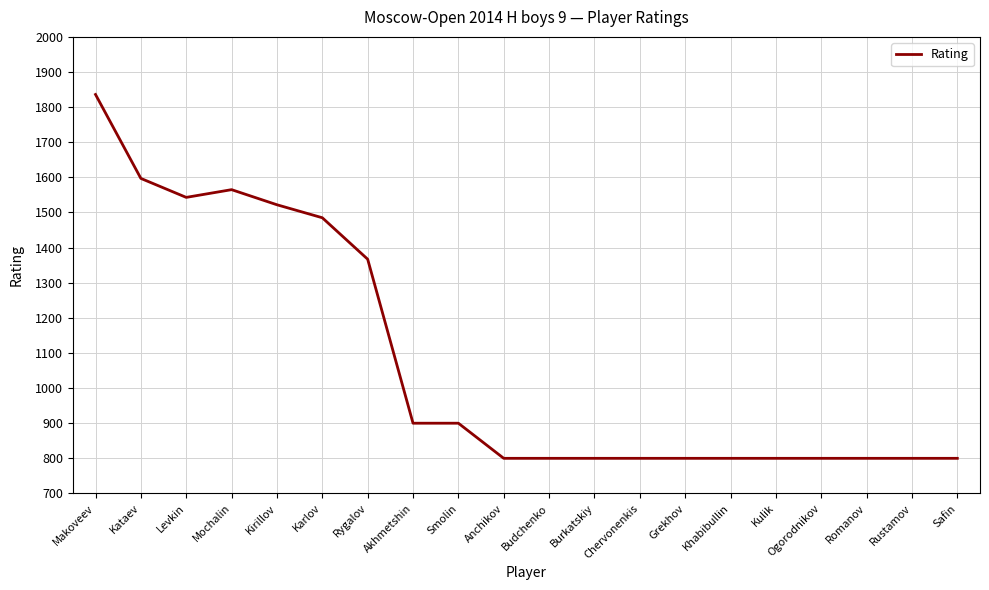

Reading right to left, transcribe all the data shown in this chart.

Safin=800	Rustamov=800	Romanov=800	Ogorodnikov=800	Kulik=800	Khabibullin=800	Grekhov=800	Chervonenkis=800	Burkatskiy=800	Budchenko=800	Anchikov=800	Smolin=900	Akhmetshin=900	Rygalov=1367	Karlov=1485	Kirillov=1522	Mochalin=1565	Levkin=1543	Kataev=1597	Makoveev=1836